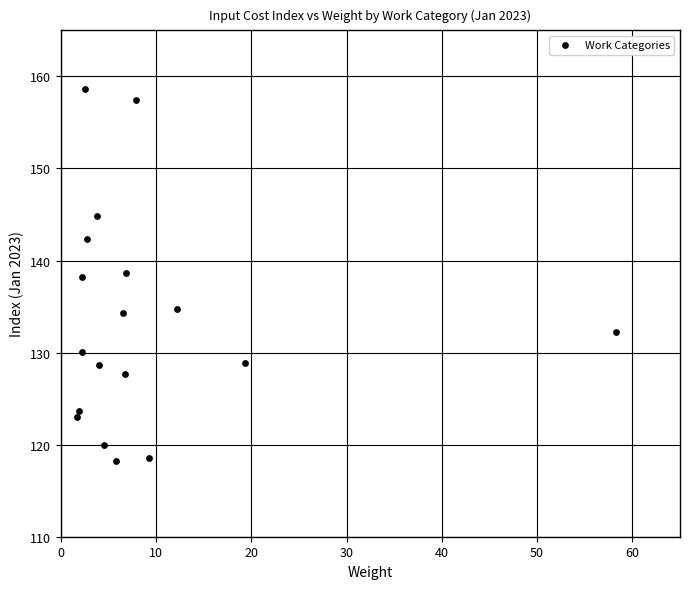

What is the range of X values (max minus min)?

56.6